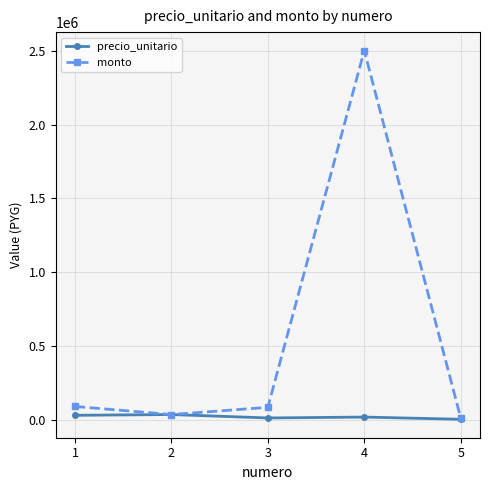

What is the greatest value displayed?

2502000